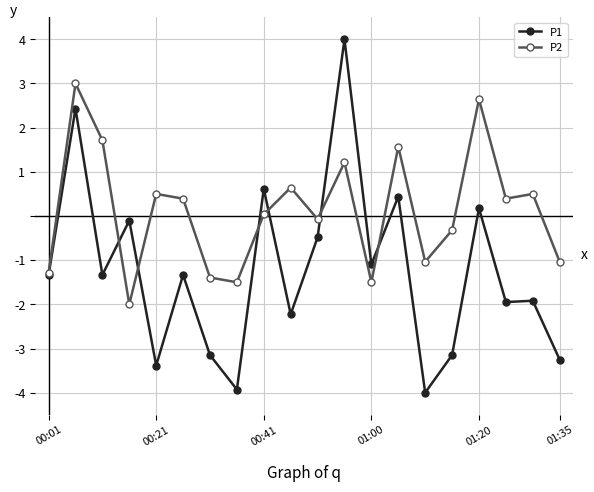

Which series has the widest spread of values?

P1